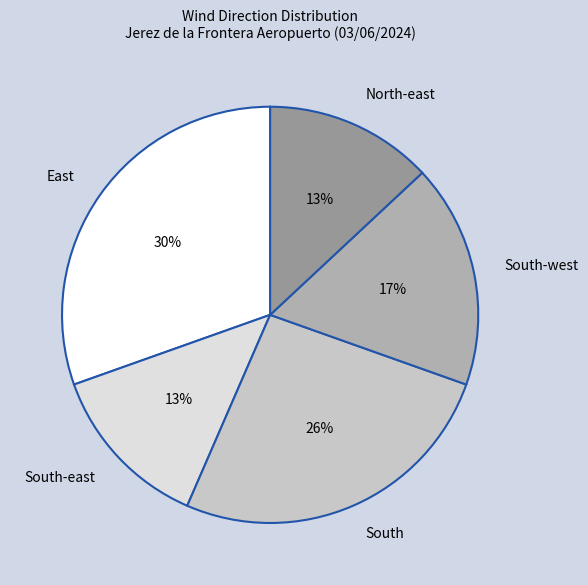

Between East and South, which is larger?

East